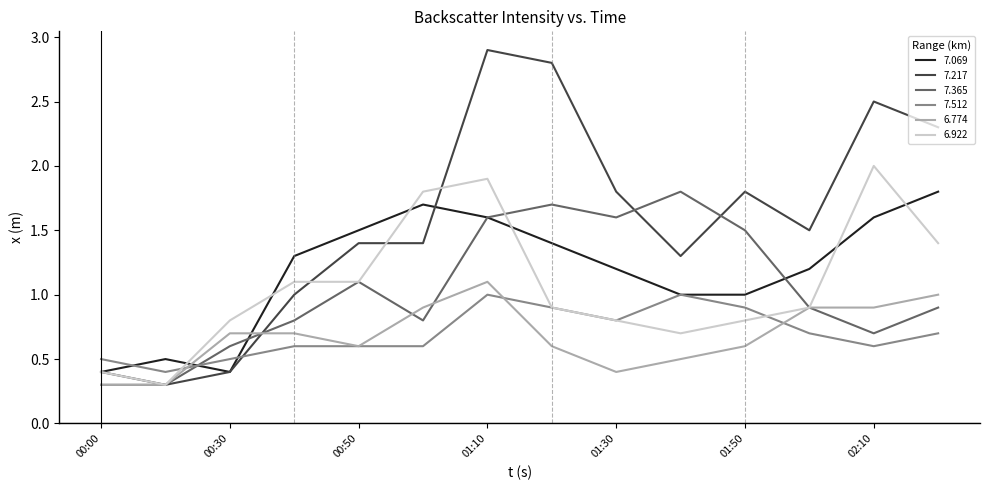

Which series has the largest range (max minus min)?

7.217